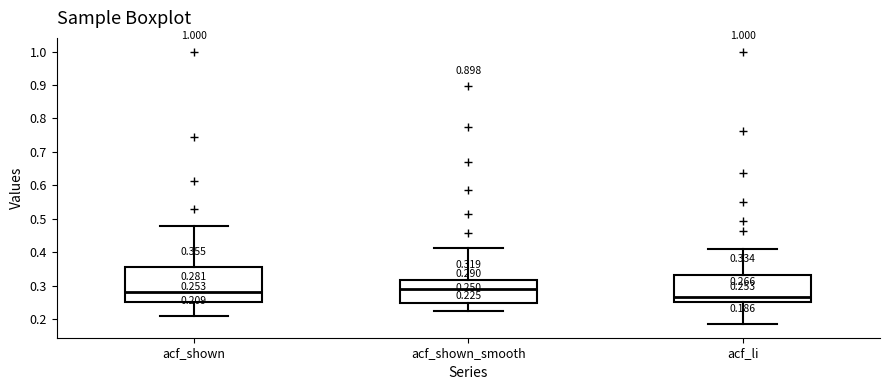

Which box's median line is the lowest?

acf_li